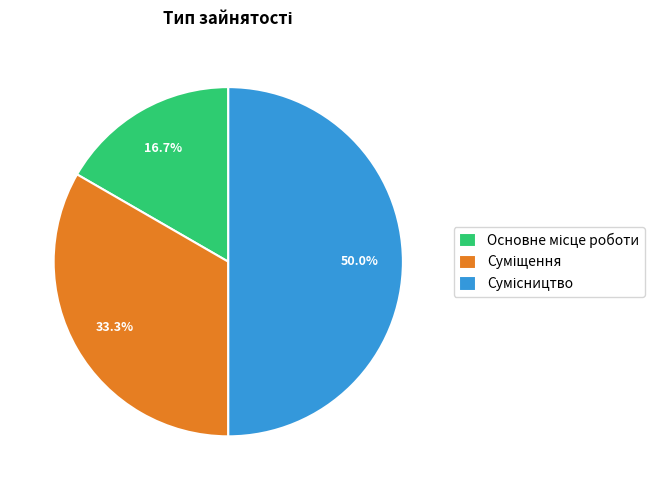

The Сумісництво slice represents 50% of the pie. True or false?

True